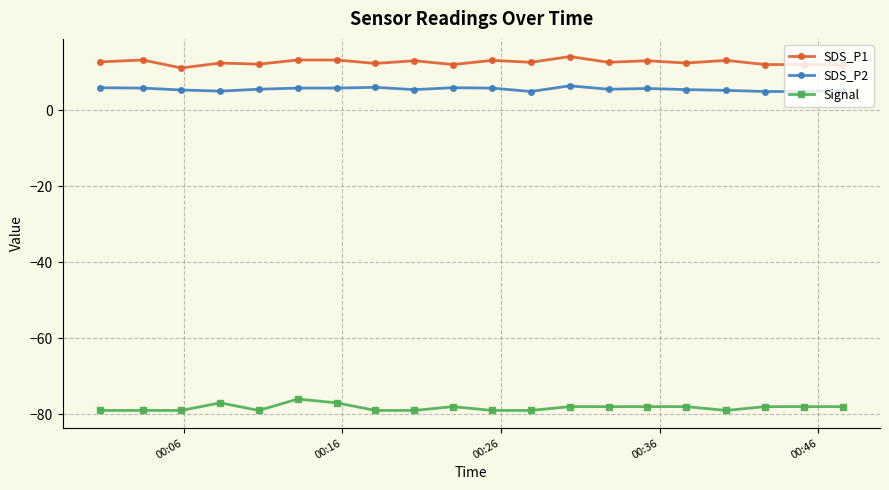

What is the sum of all Signal values?

-1565.0